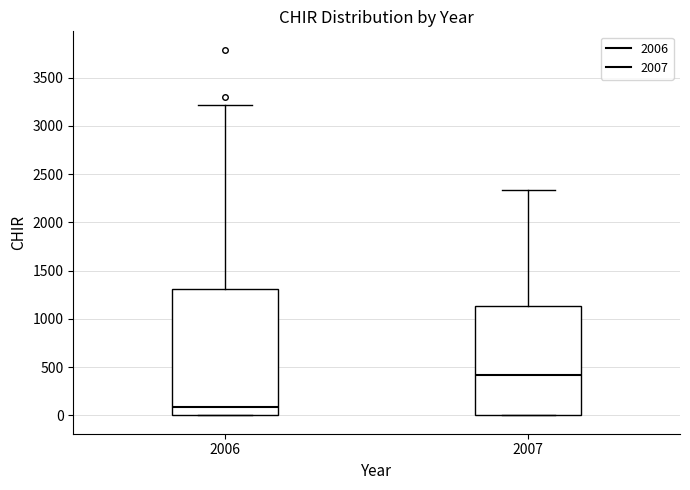

Reading left to right, transcribe this box plot: for each box, give where its median line is, the range the box spans, and where its two whiskers end, as read against the y-axis. The values are not printed on the chart, so give them approximately, as read against the axis.

2006: median 100, box 0 to 1300, whiskers 0 to 3200
2007: median 400, box 0 to 1150, whiskers 0 to 2350